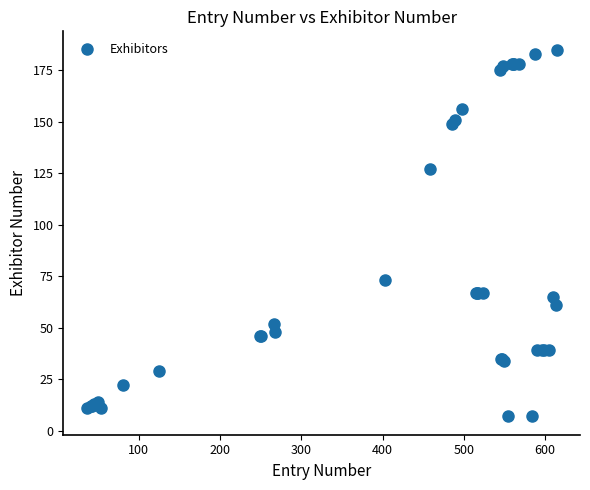

What Y value in the scatter plot is closest to 96?

73